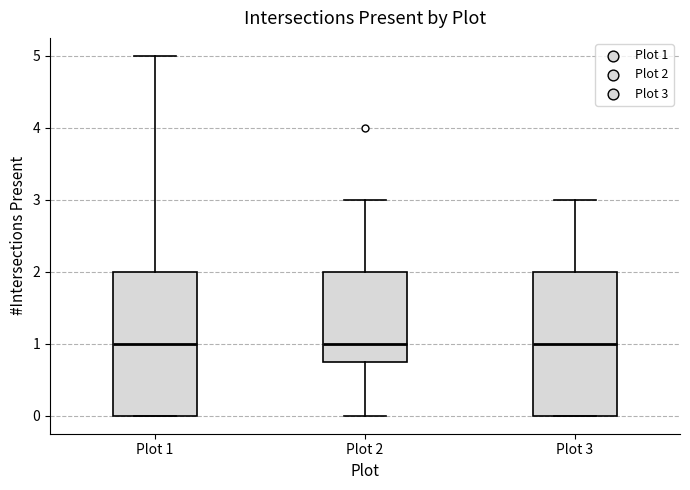

Reading left to right, transcribe this box plot: for each box, give where its median line is, the range the box spans, and where its two whiskers end, as read against the y-axis. The values are not printed on the chart, so give them approximately, as read against the axis.

Plot 1: median 1.0, box 0.0 to 2.0, whiskers 0.0 to 5.0
Plot 2: median 1.0, box 0.8 to 2.0, whiskers 0.0 to 3.0
Plot 3: median 1.0, box 0.0 to 2.0, whiskers 0.0 to 3.0